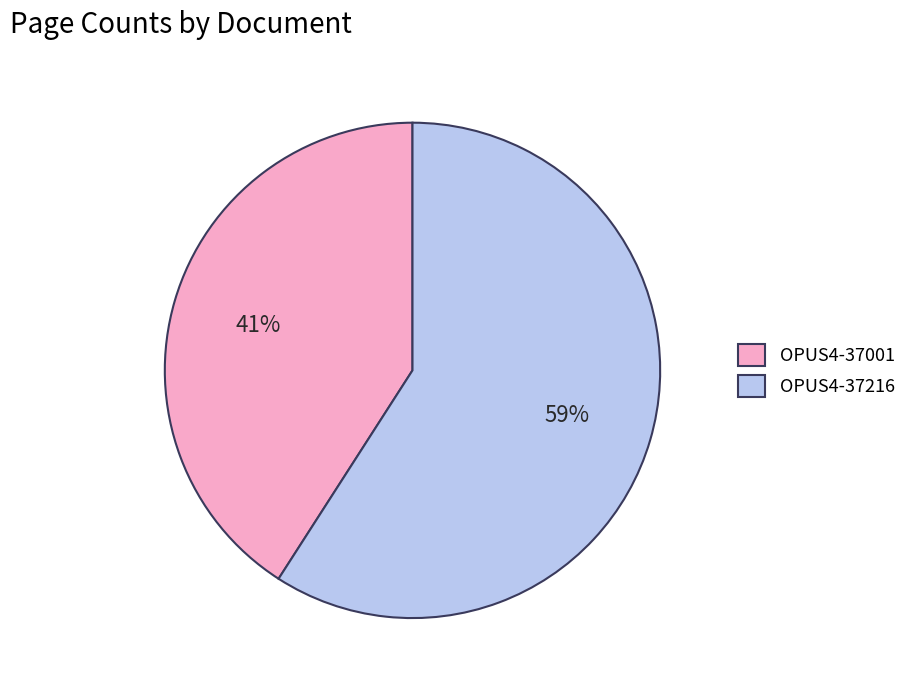

Is the sum of OPUS4-37001 and OPUS4-37216 greater than half?

Yes